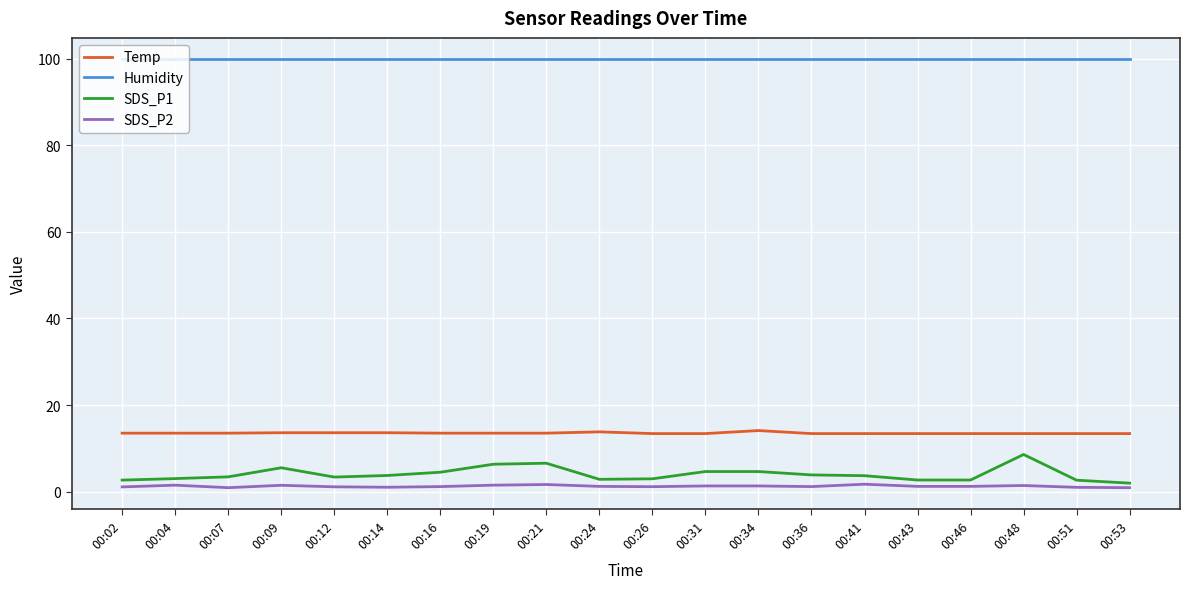

True or false: Temp has a value of 5.7 at 00:09.

False